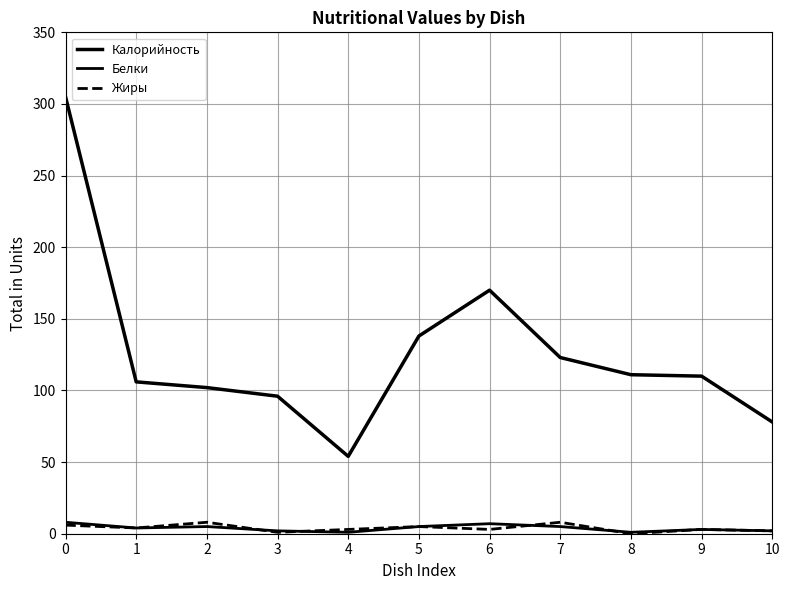

What is the difference between the maximum and minimum values in the Жиры series?

8